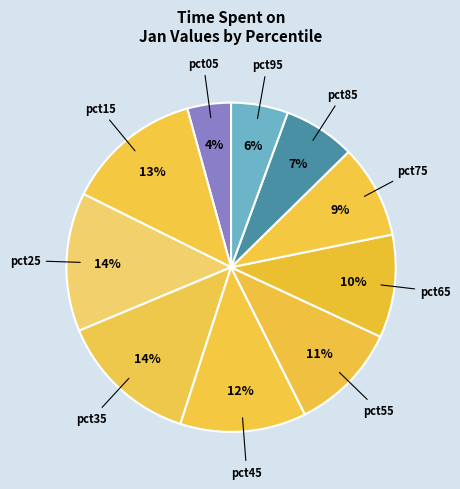

Is there a majority slice in this chart?

No